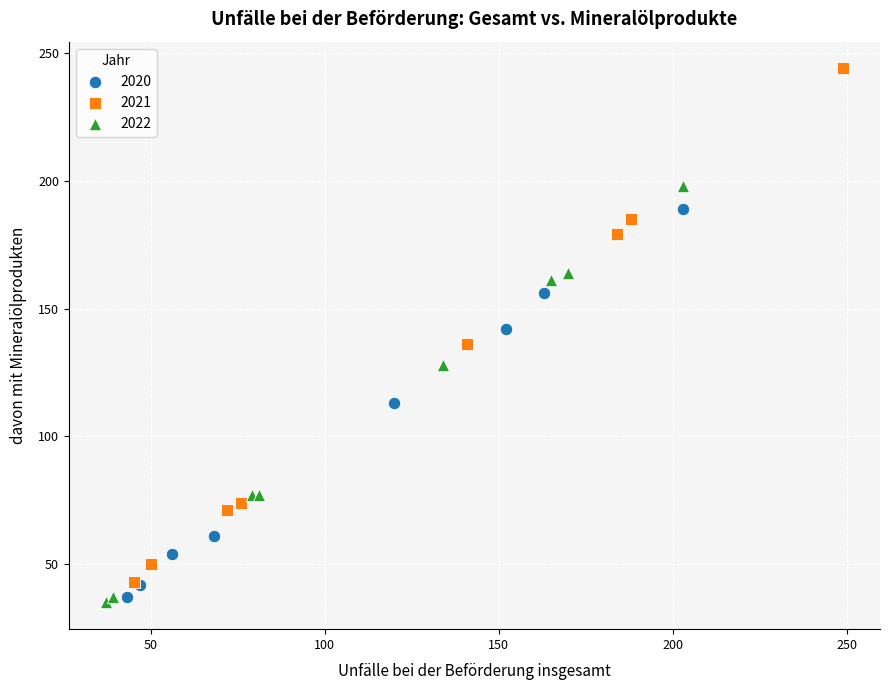

Which series has the largest Y range (max minus min)?

2021